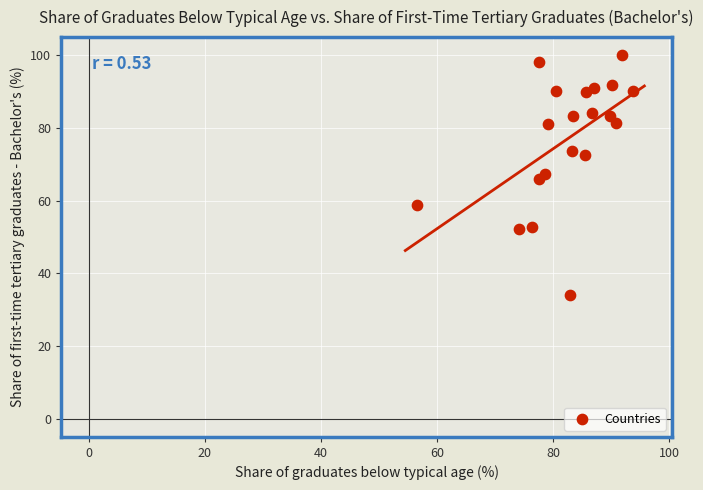

What is the range of Y values (max minus min)?

65.9